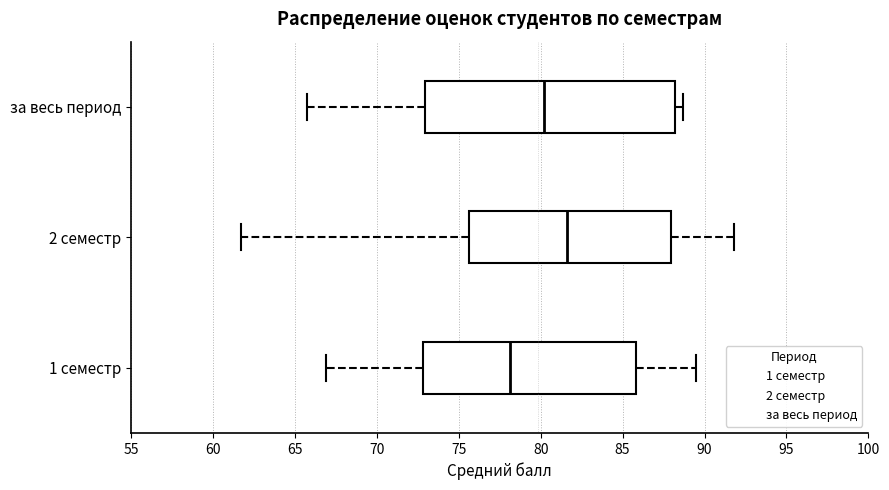

Which box's median line is the furthest to the right?

2 семестр